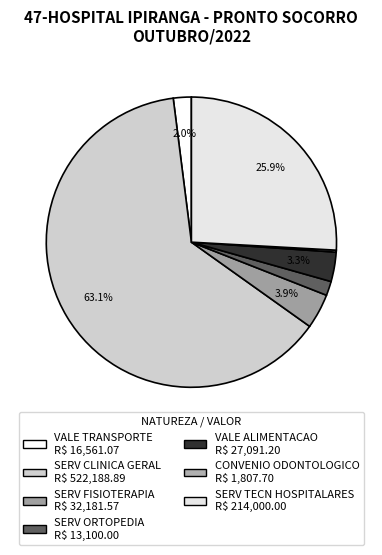

Which category accounts for the majority?

SERV CLINICA GERAL